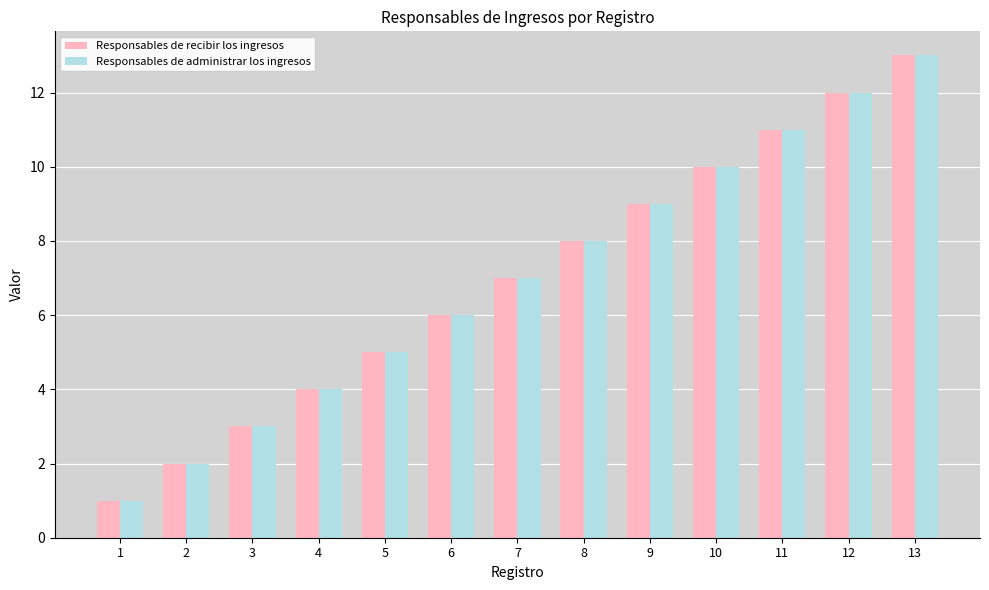

What is the value of the Responsables de administrar los ingresos bar at the 11th from the left?

11